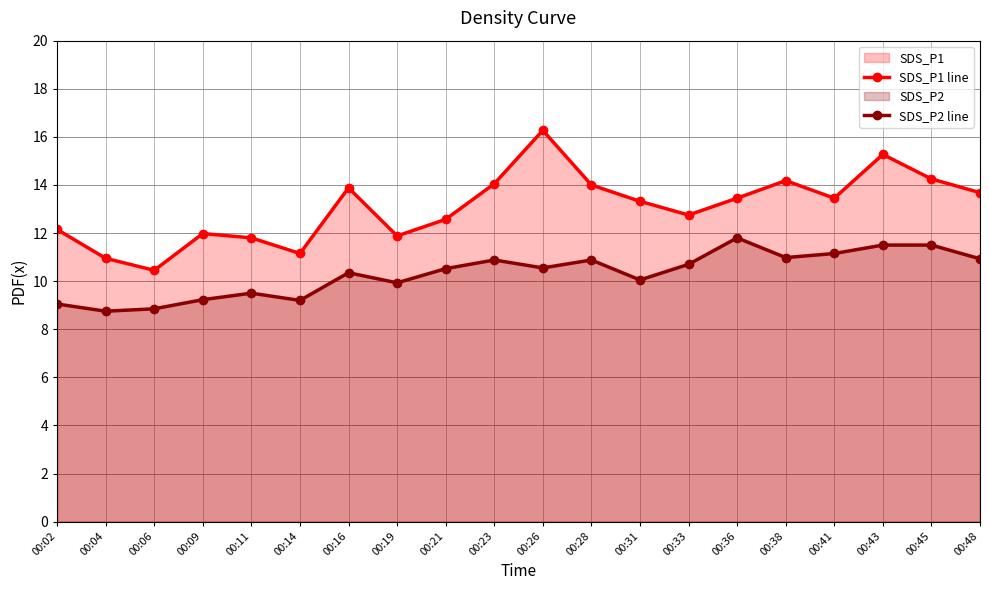

At which category is the sum across all series the highest?

00:26